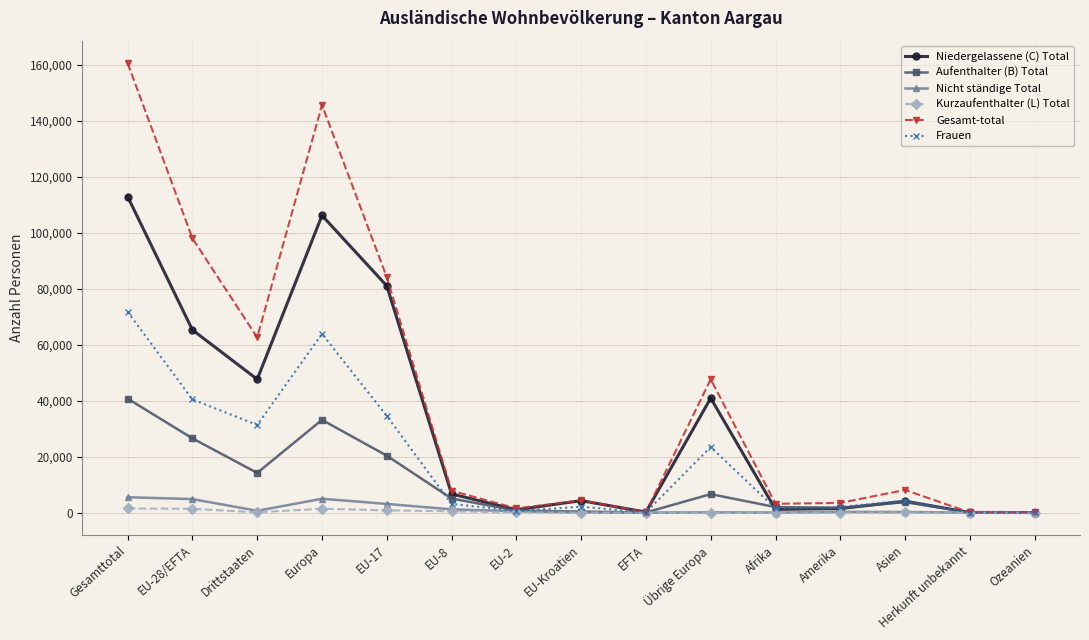

Is it true that Aufenthalter (B) Total equals 66933 at Gesamttotal?

False